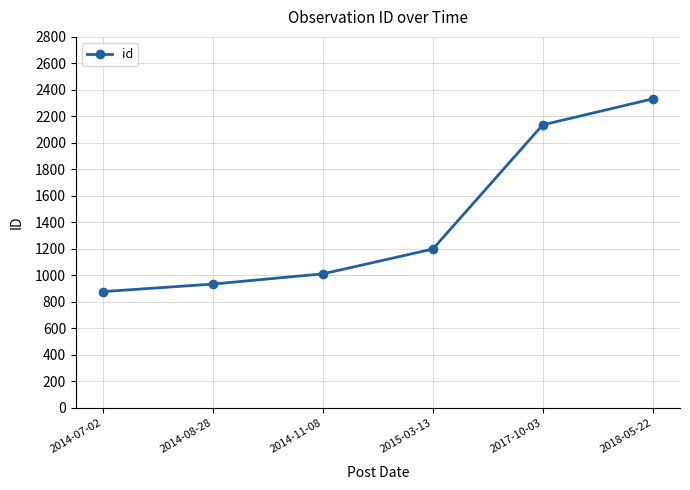

Read the value at 2014-07-02, to the nearest 100.

900